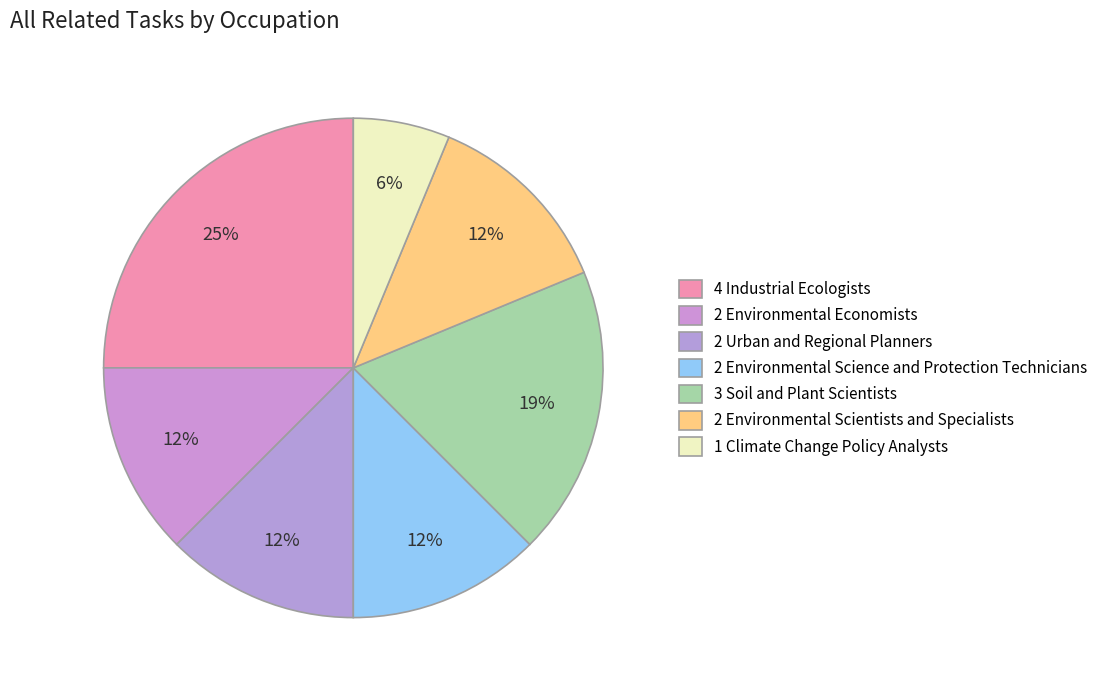

Rank the categories by value from lowest to highest.

Climate Change Policy Analysts, Environmental Economists, Urban and Regional Planners, Environmental Science and Protection Technicians, Environmental Scientists and Specialists, Soil and Plant Scientists, Industrial Ecologists